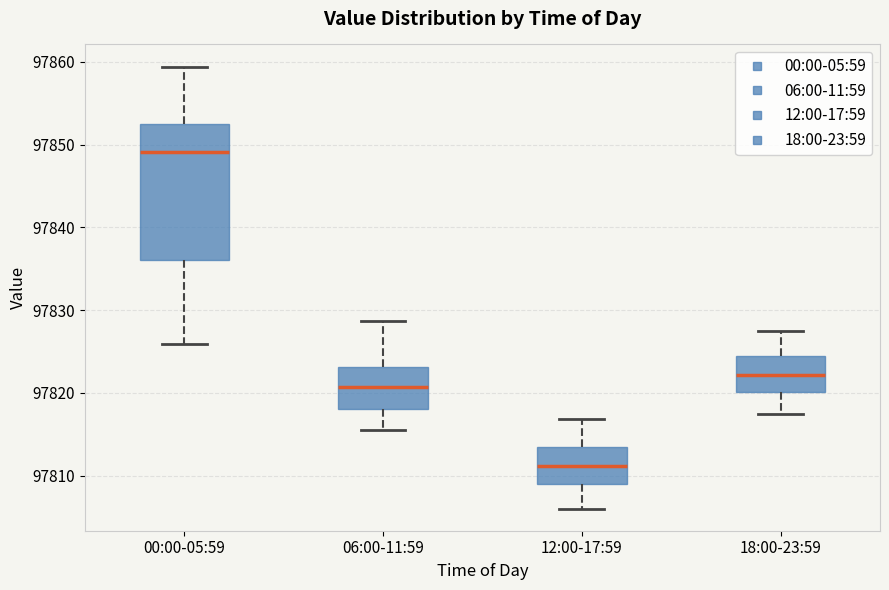

Which box's median line is the lowest?

12:00-17:59